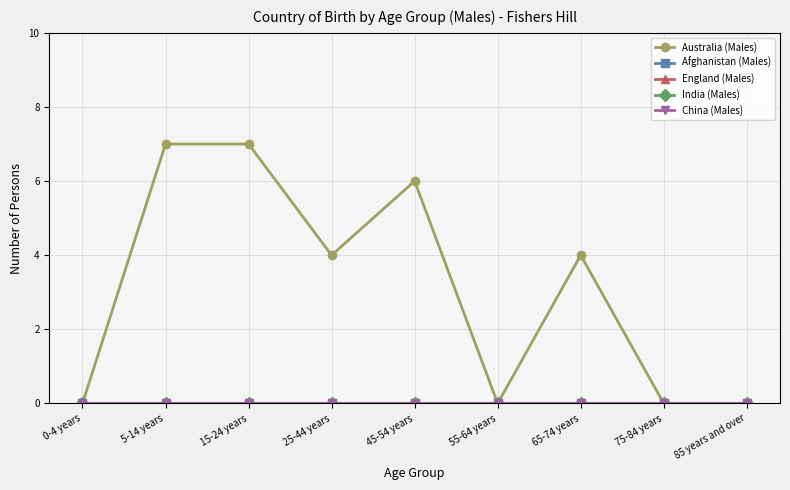

At which label does Australia (Males) reach its minimum?

0-4 years